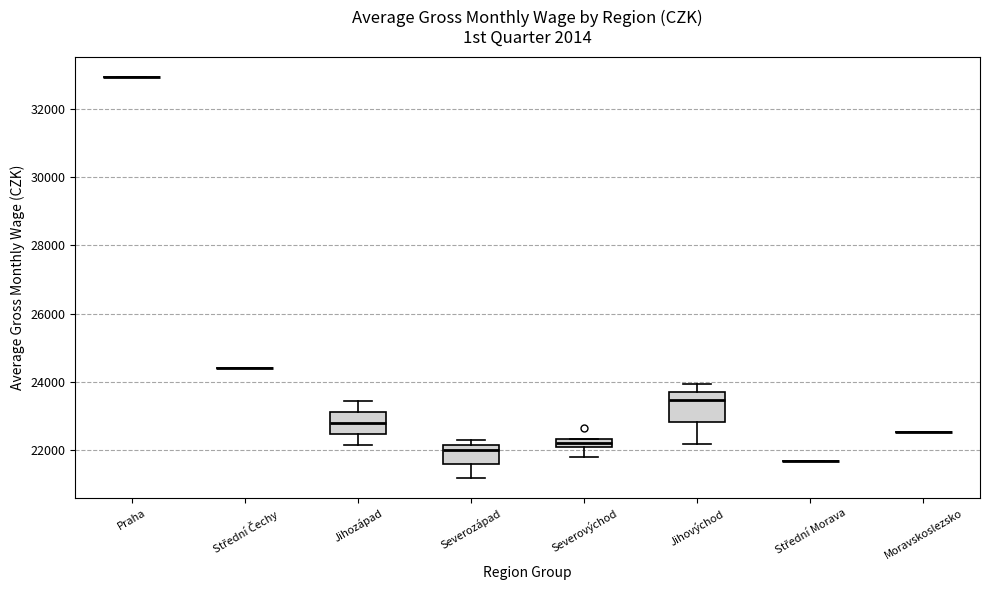

Where is the upper edge of the box for Jihovýchod on the y-axis? The values are not printed on the chart, so give them approximately, as read against the axis.

23800